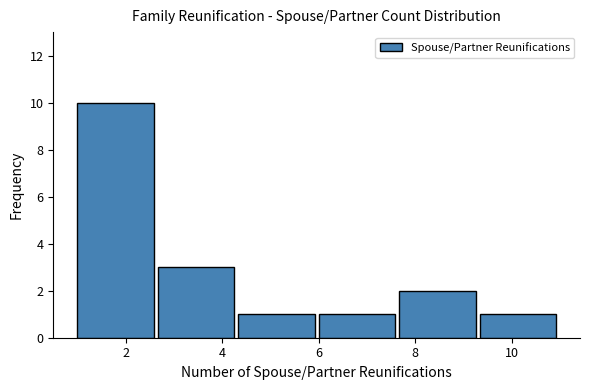

Reading left to right, transcribe this chart: for each bar, give the range it covers on the x-axis and its height. Neither the bar edges nor the heights are printed on the chart, so give them approximately, as read against the axes.

1.0 to 2.6: 10
2.6 to 4.4: 3
4.4 to 6.0: 1
6.0 to 7.6: 1
7.6 to 9.4: 2
9.4 to 11.0: 1